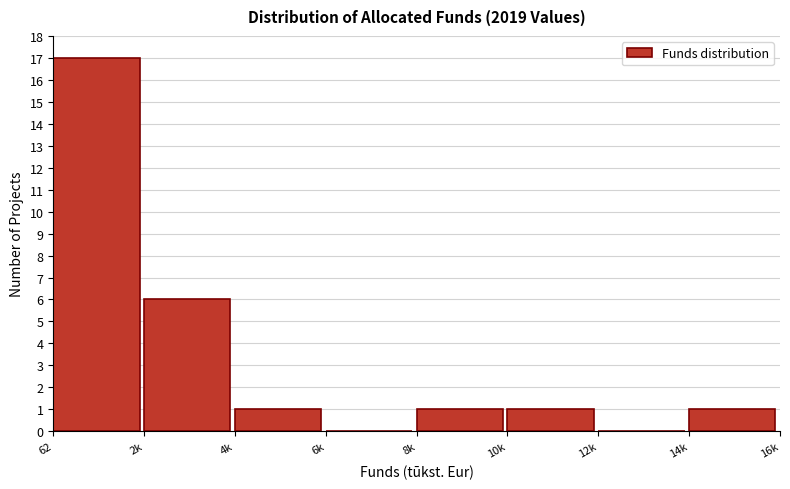

Reading left to right, list all the values displayed in this chart.

62=17	2k=6	4k=1	6k=0	8k=1	10k=1	12k=0	14k=1